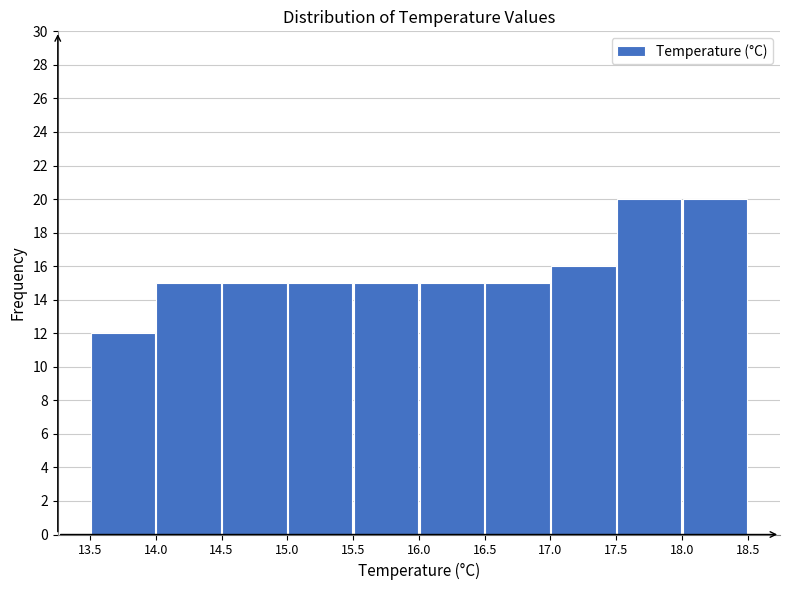

How tall is the bar that spans 17.0 to 17.5 on the x-axis? The values are not printed on the chart, so give them approximately, as read against the axis.

16